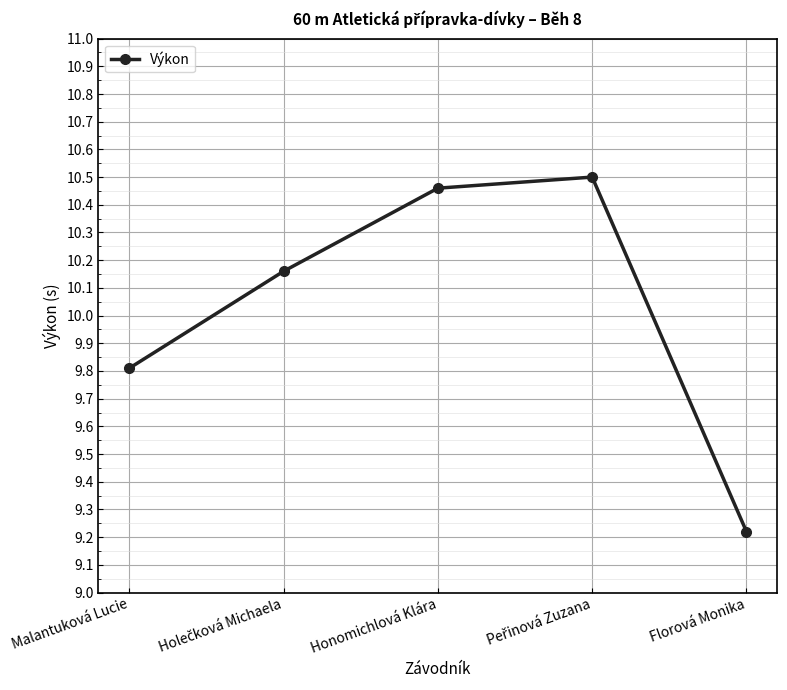

What is the average value?

10.0